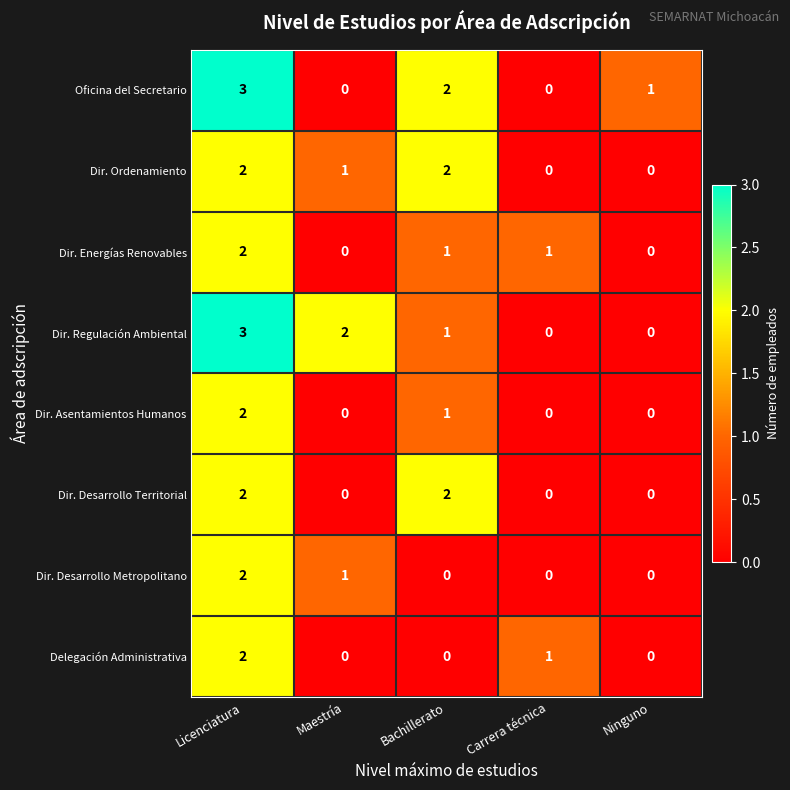

What is the sum of all Dir. Desarrollo Metropolitano values?

3